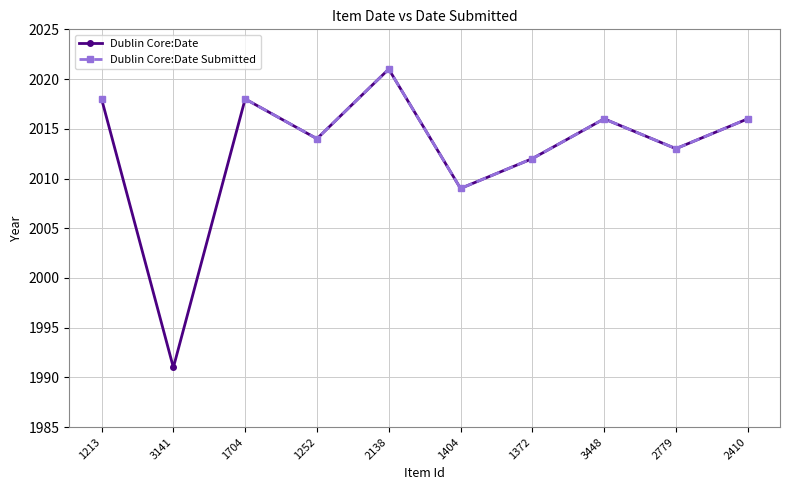

Is it true that Dublin Core:Date equals 1991 at 3141?

True